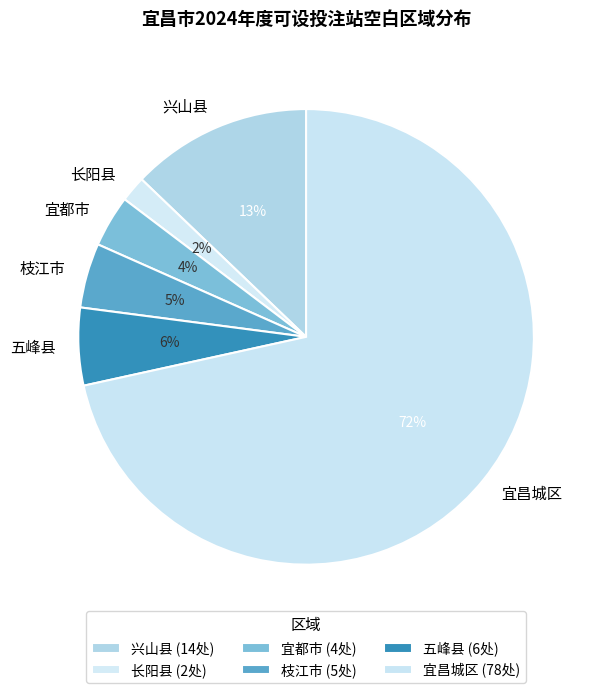

Count the number of slices in the pie.

6